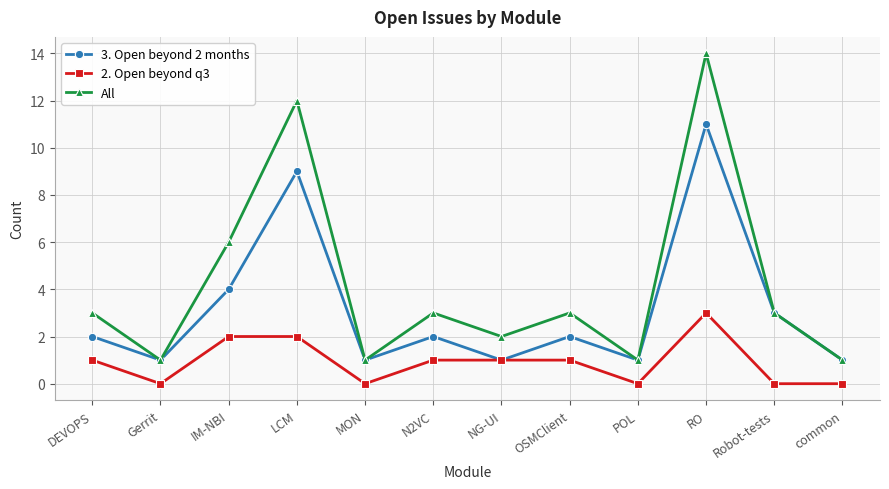

What is the label of the 8th point from the left?

OSMClient